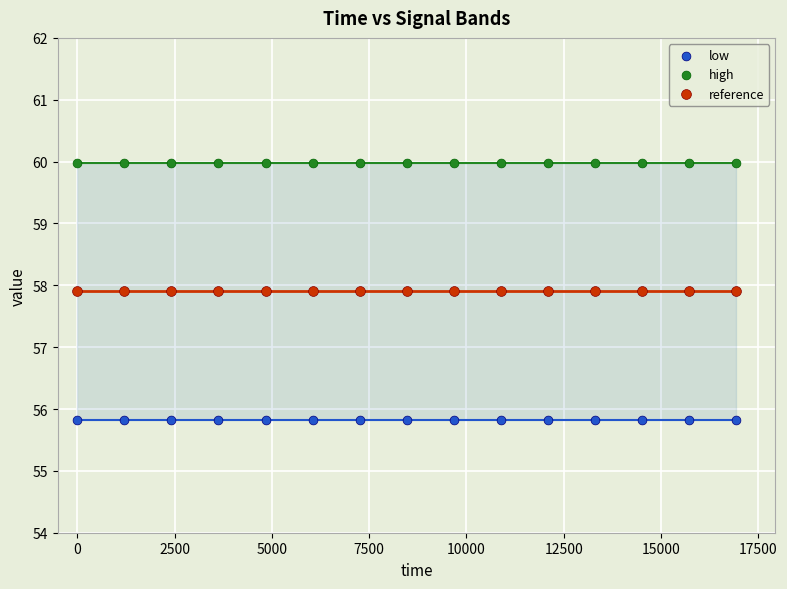

Which series reaches the maximum Y coordinate?

high